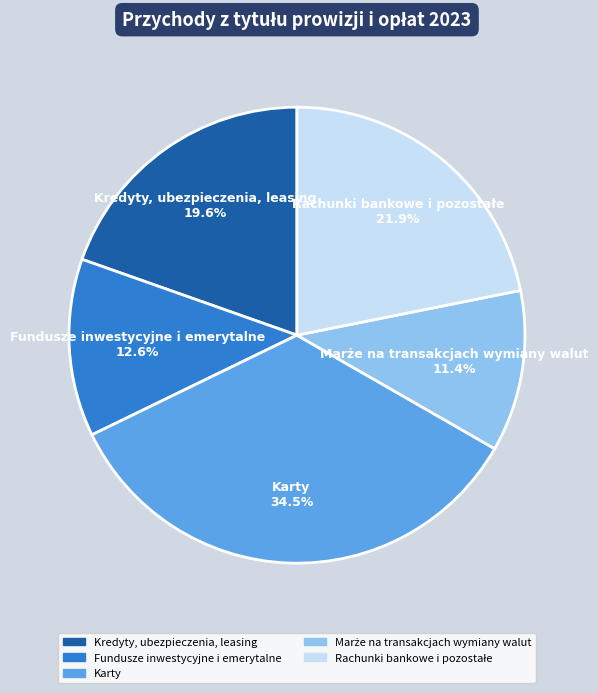

Which category has the biggest portion of the pie?

Karty